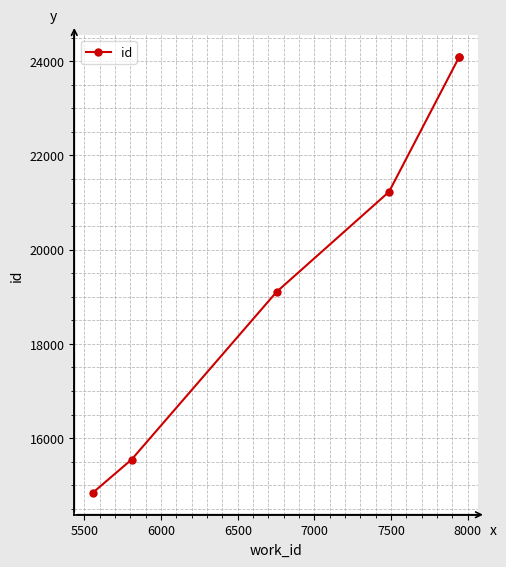

How many lines are shown in the chart?

1